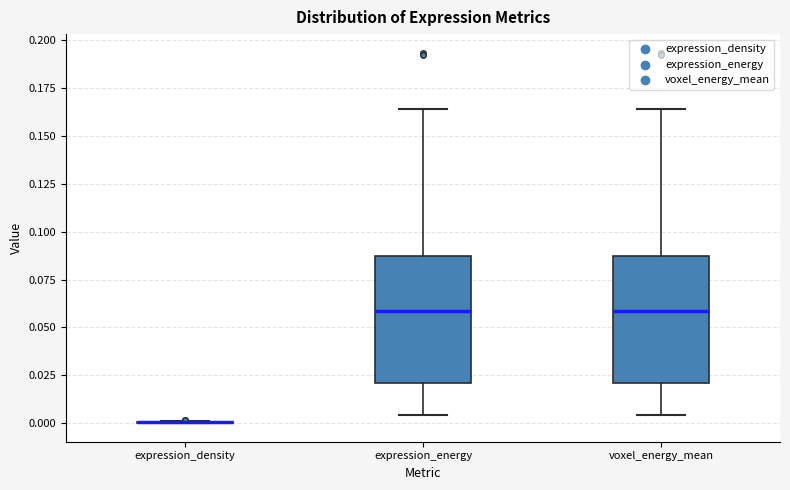

Reading left to right, read every box against the y-axis: the position of its median line, the range the box covers, and the ends of its whiskers. The values are not printed on the chart, so give them approximately, as read against the axis.

expression_density: box collapsed to a line at 0.000, whiskers 0.000 to 0.000
expression_energy: median 0.060, box 0.020 to 0.090, whiskers 0.005 to 0.165
voxel_energy_mean: median 0.060, box 0.020 to 0.085, whiskers 0.005 to 0.165